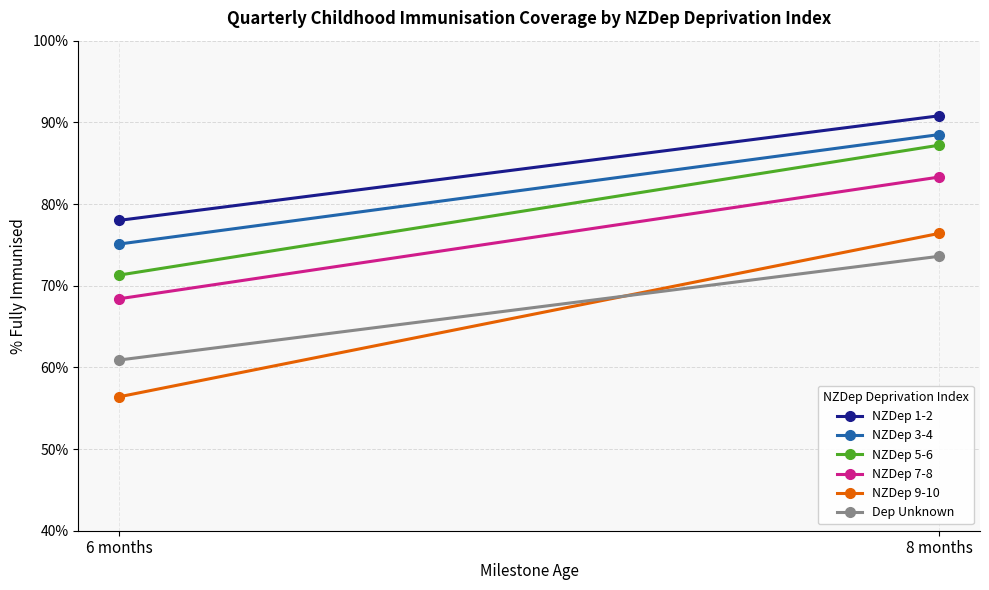

Between 6 months and 8 months, which series saw the biggest shift?

NZDep 9-10